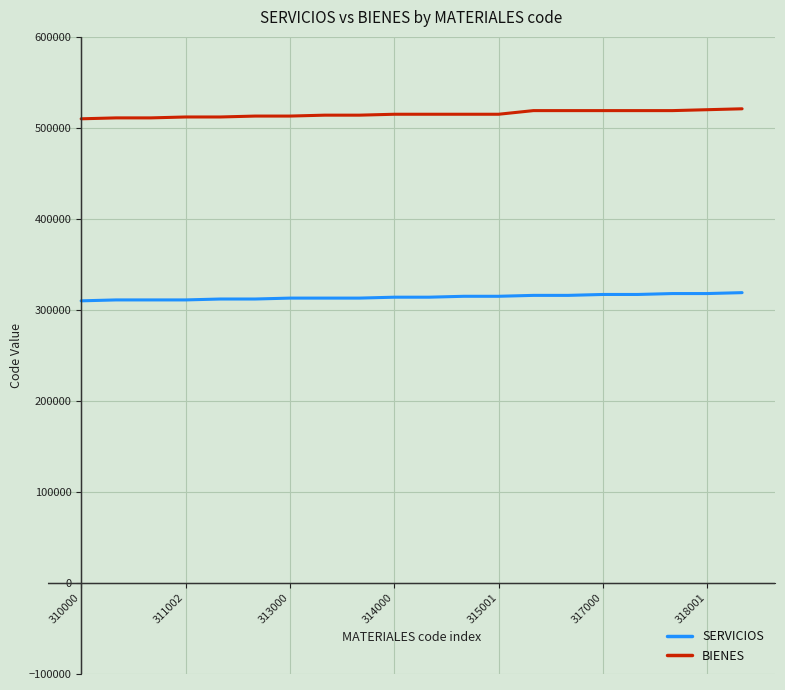

List the series in order of their peak value, lowest first.

SERVICIOS, BIENES